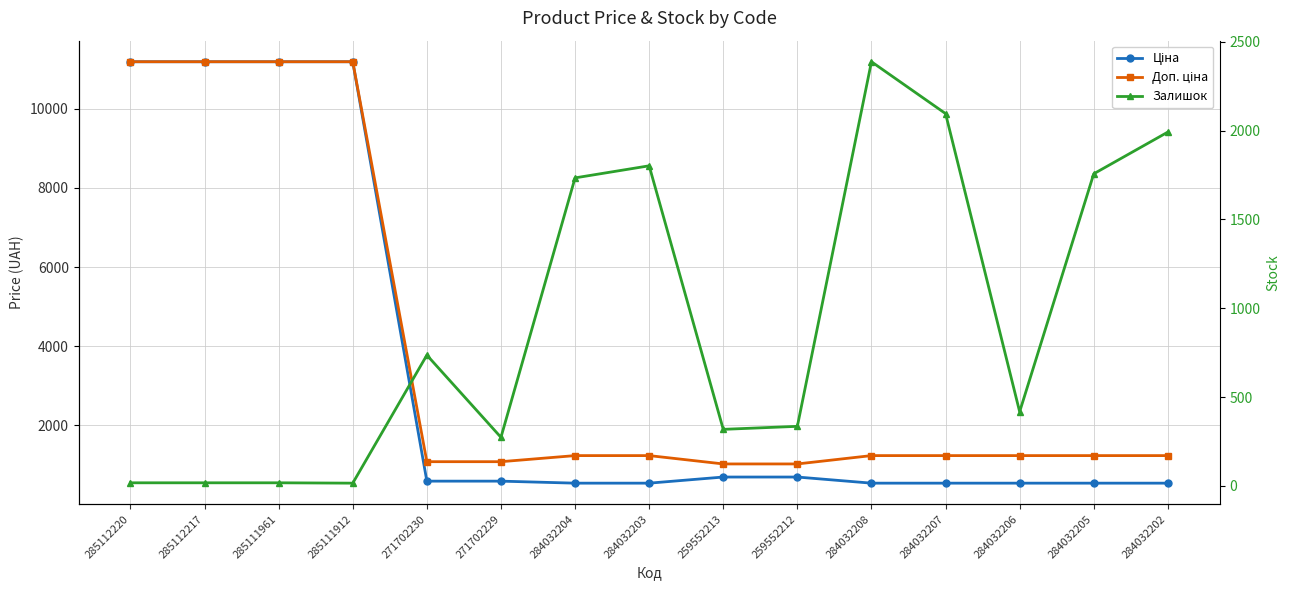

What is the value of the Залишок point at the 10th from the left?

335.0